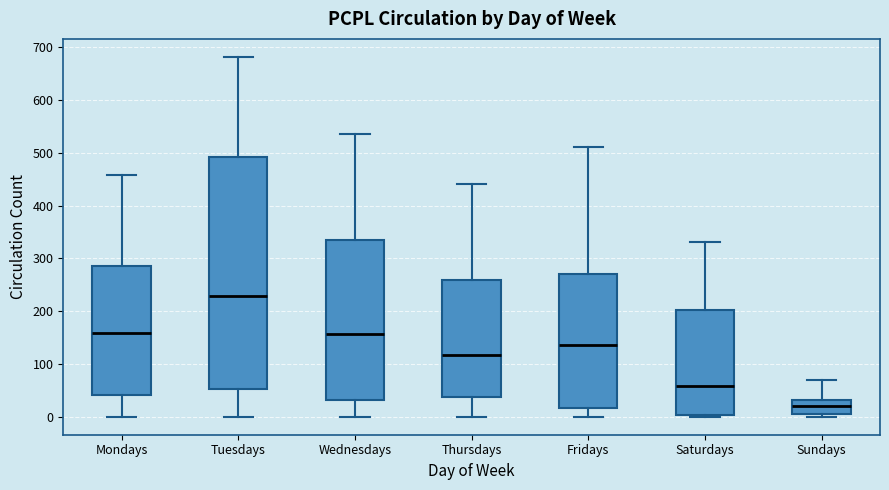

Where does the median line of the box for Mondays sit on the y-axis? The values are not printed on the chart, so give them approximately, as read against the axis.

160